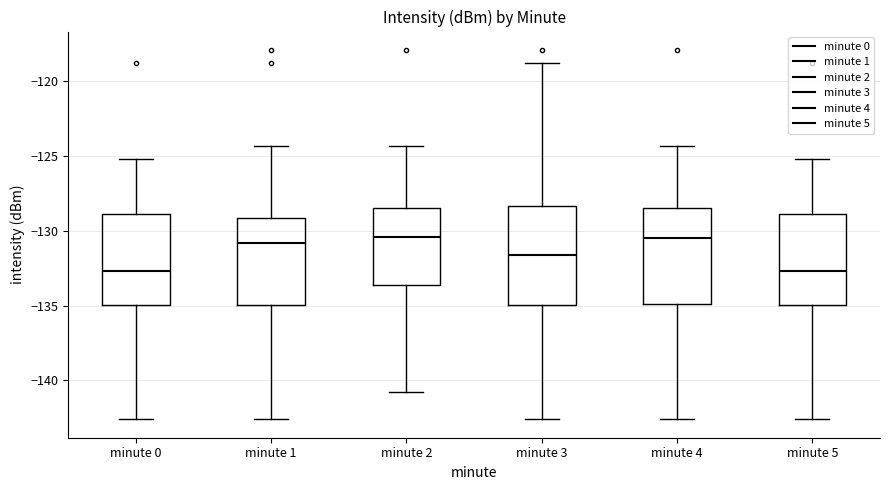

Where is the lower edge of the box for minute 4 on the y-axis? The values are not printed on the chart, so give them approximately, as read against the axis.

-135.0